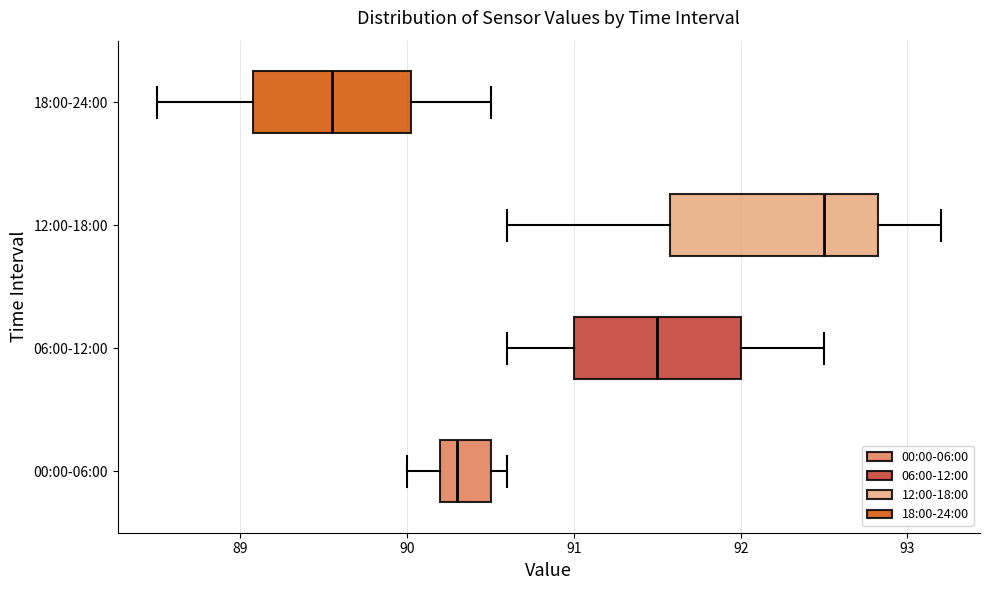

Reading bottom to top, transcribe this box plot: for each box, give where its median line is, the range the box spans, and where its two whiskers end, as read against the x-axis. The values are not printed on the chart, so give them approximately, as read against the axis.

00:00-06:00: median 90.3, box 90.2 to 90.5, whiskers 90.0 to 90.6
06:00-12:00: median 91.5, box 91.0 to 92.0, whiskers 90.6 to 92.5
12:00-18:00: median 92.5, box 91.6 to 92.8, whiskers 90.6 to 93.2
18:00-24:00: median 89.6, box 89.1 to 90.0, whiskers 88.5 to 90.5